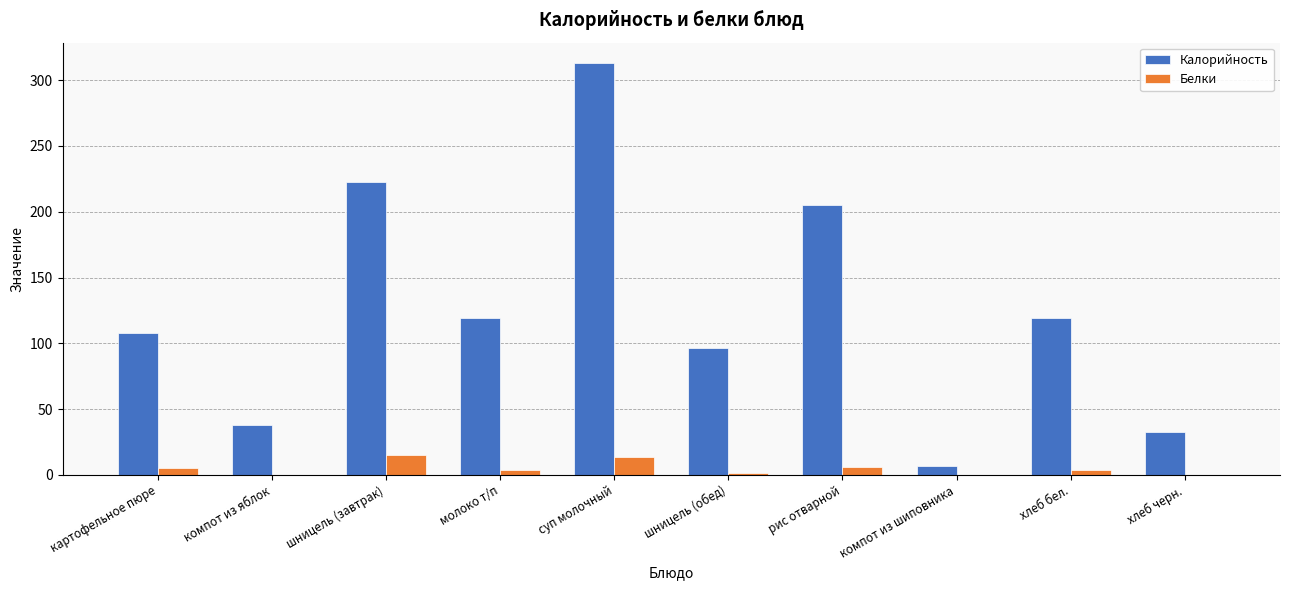

At which label does Белки first exceed 3?

картофельное пюре